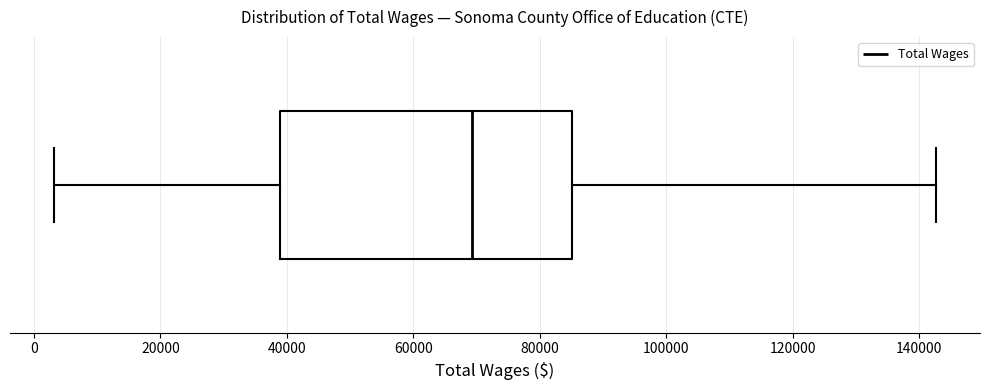

Where is the left edge of the box on the x-axis? The values are not printed on the chart, so give them approximately, as read against the axis.

38000